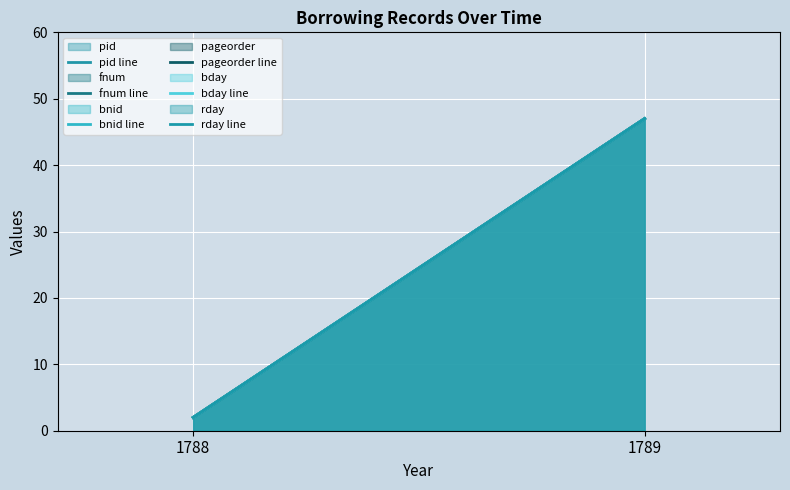

At which label does pageorder line reach its minimum?

1788